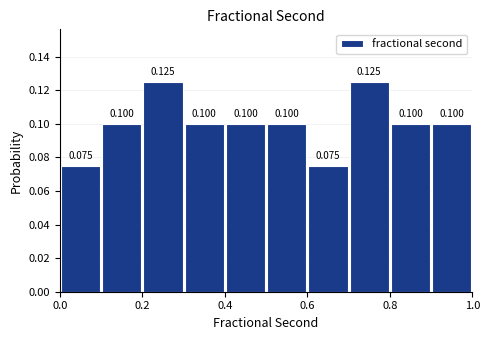

How tall is the bar that spans 0.5 to 0.6 on the x-axis?

0.100